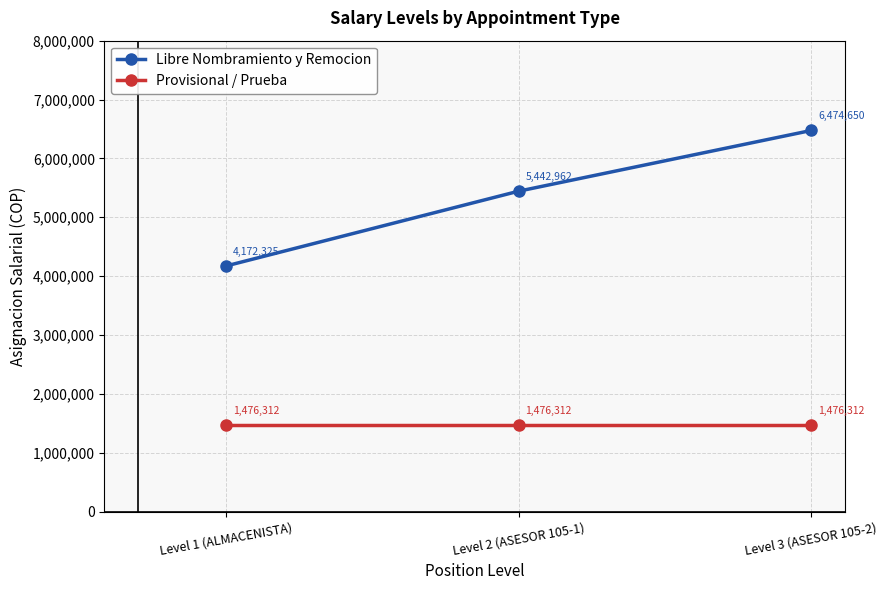

Which series has the widest spread of values?

Libre Nombramiento y Remocion